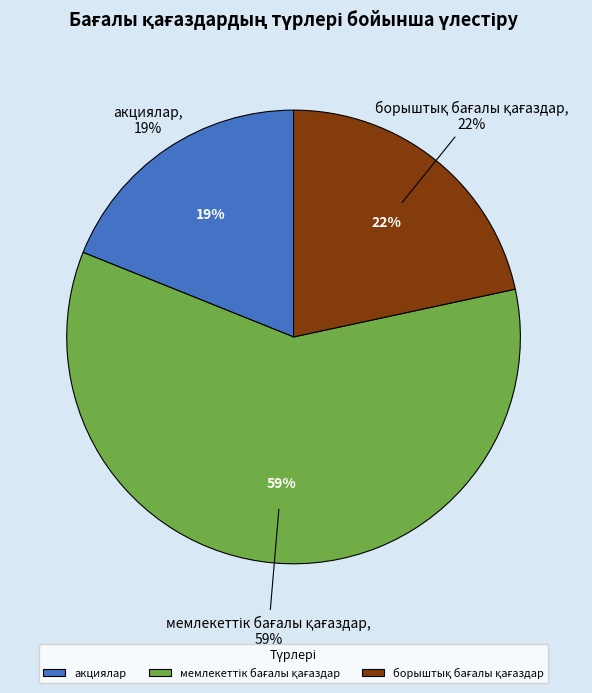

The акциялар slice represents 19% of the pie. True or false?

True